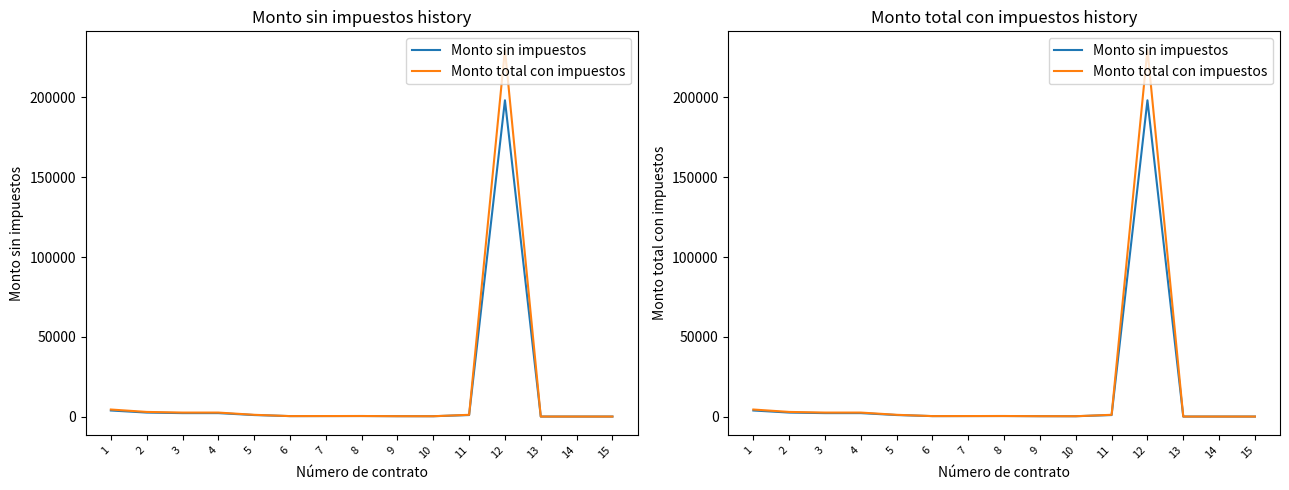

What is the difference between the maximum and minimum values in the Monto sin impuestos series?

198224.5